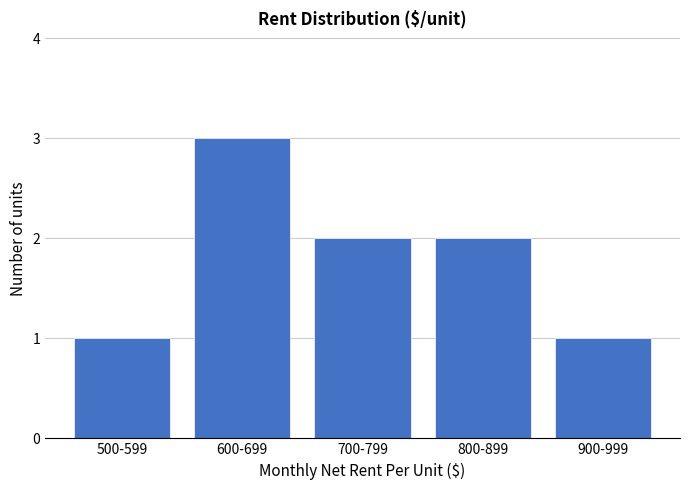

Reading right to left, list all the values displayed in this chart.

900-999=1	800-899=2	700-799=2	600-699=3	500-599=1